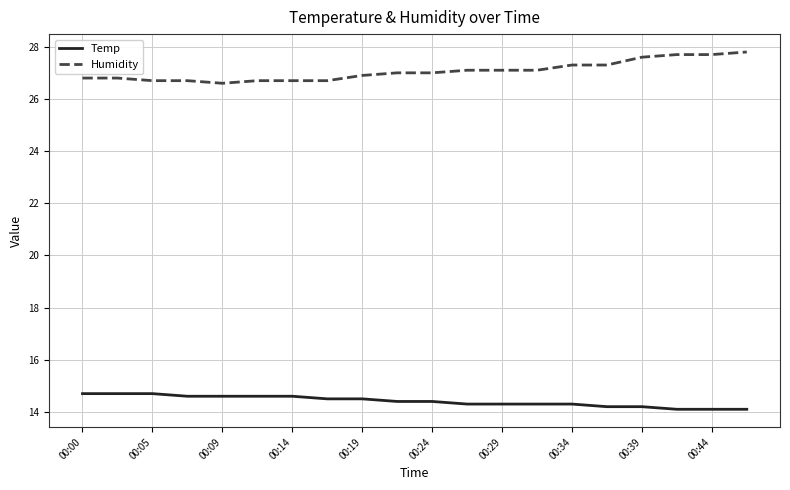

Rank the series by their maximum value, from highest to lowest.

Humidity, Temp